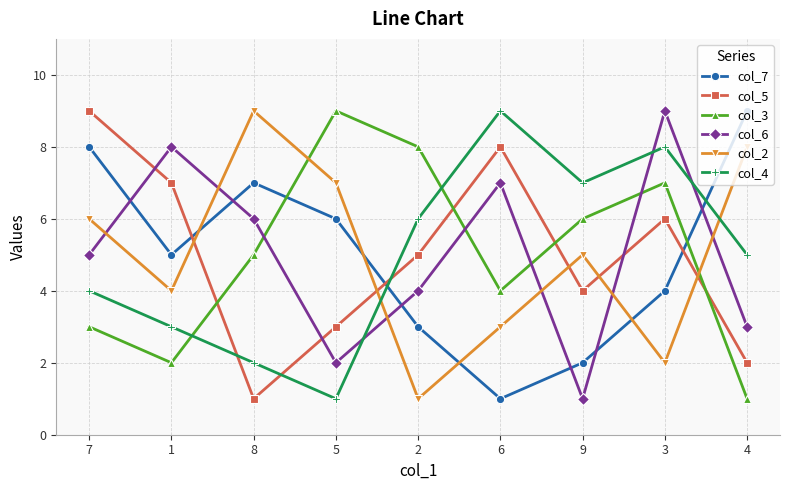

What is the difference between the highest and lowest values at 6?

8